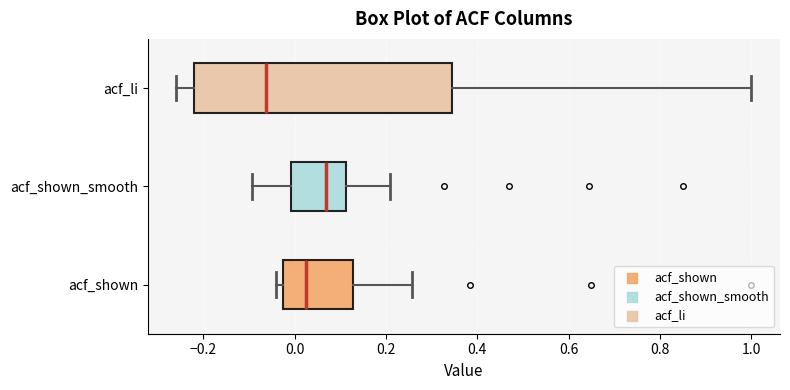

Where does the right whisker of the box for acf_shown_smooth end on the x-axis? The values are not printed on the chart, so give them approximately, as read against the axis.

0.20